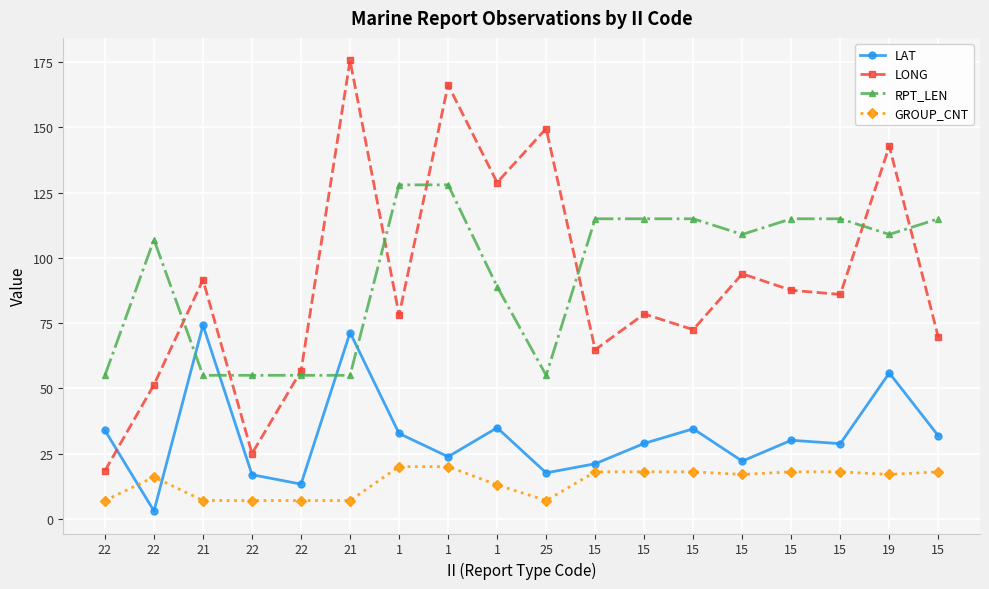

Which category has the lowest value across all series?

22